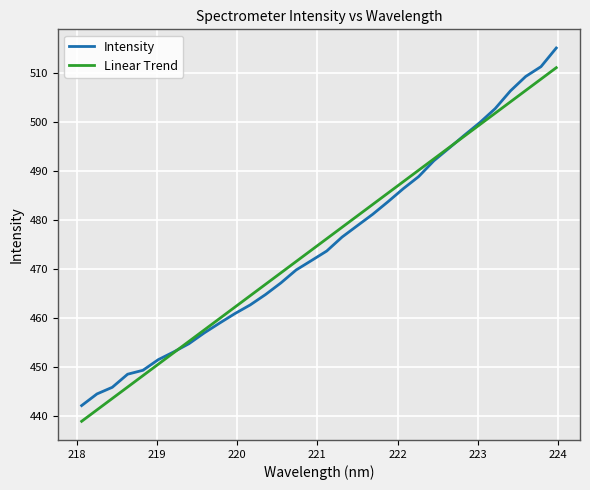

What is the greatest value displayed?

515.0